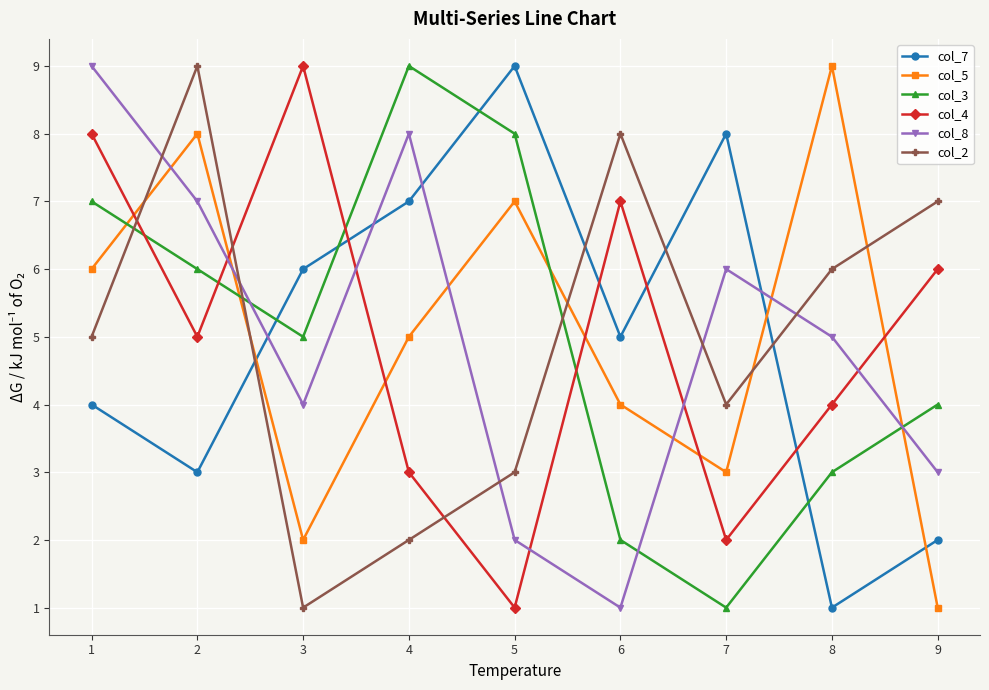

Where do col_5 and col_2 first cross each other?

1 and 2